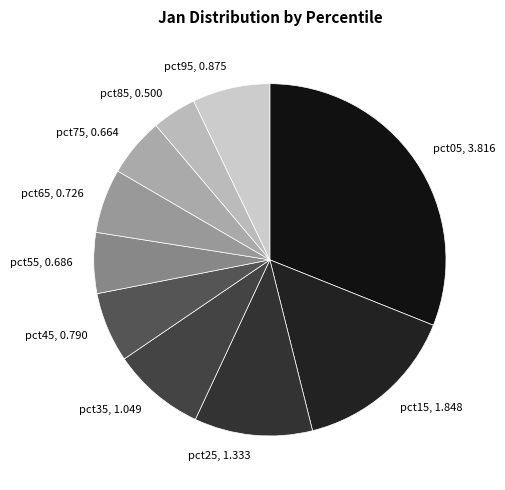

Does pct95 account for over 50% of the chart?

No